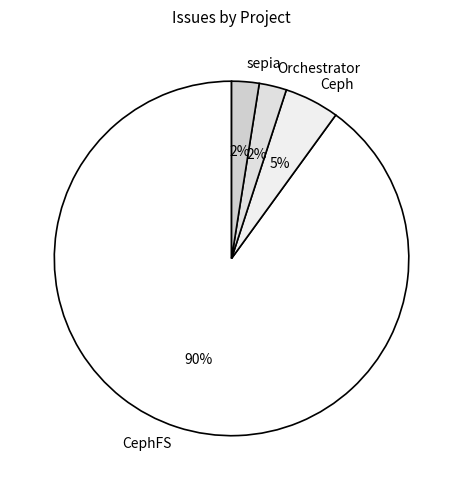

Do CephFS and Ceph together represent more than half of the pie?

Yes